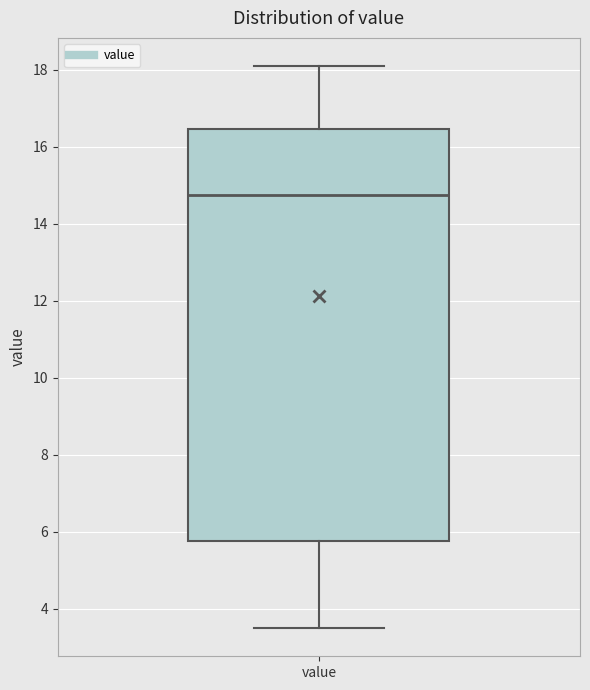

Where does the median line of the box for value sit on the y-axis? The values are not printed on the chart, so give them approximately, as read against the axis.

14.8